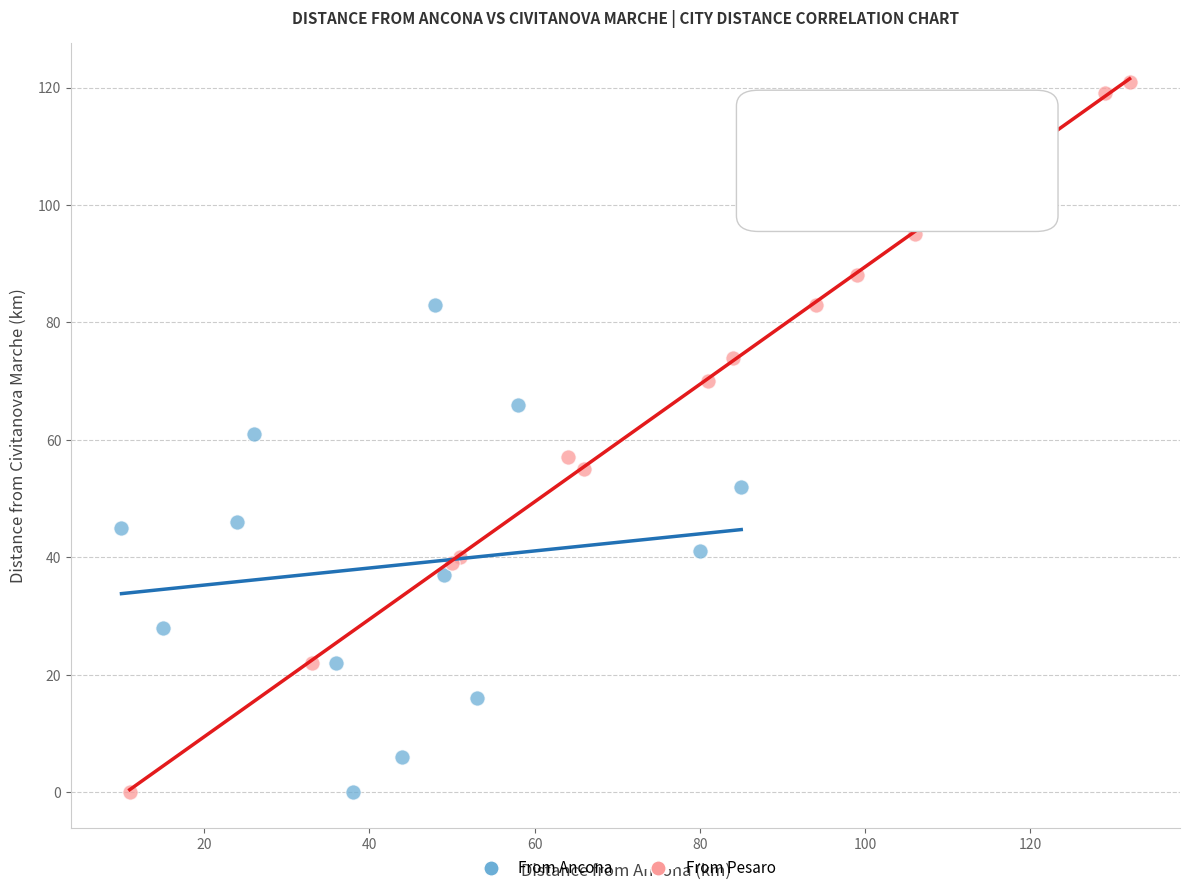

What are all the series names shown in the legend?

From Ancona, From Pesaro